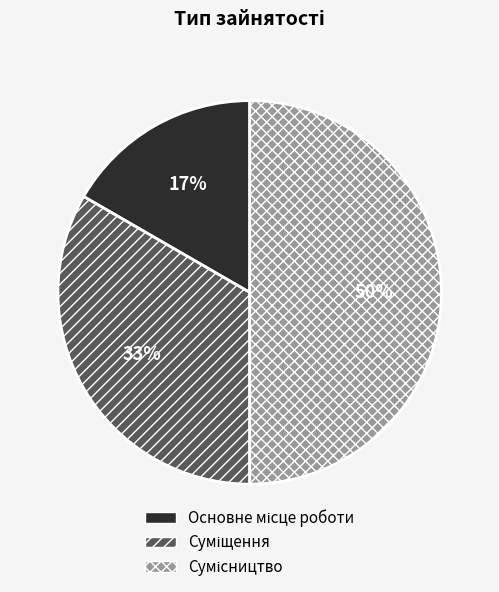

To the nearest percent, what is the difference between the largest and smallest slice percentages?

33%